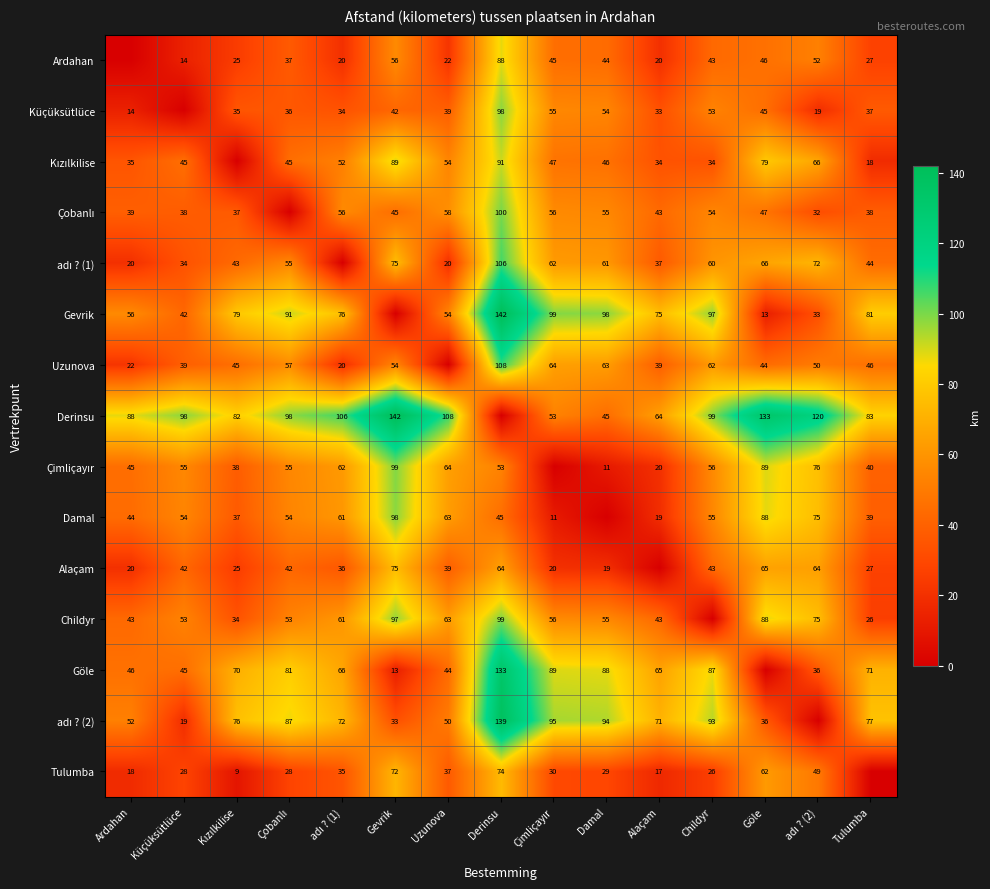

Is it true that Küçüksütlüce equals 18 at Damal?

False